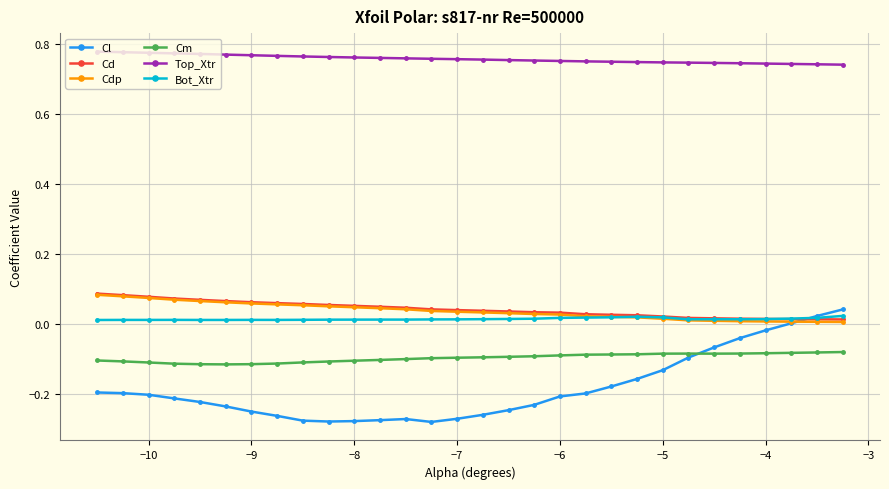

True or false: Cl and Top_Xtr intersect in this chart.

False